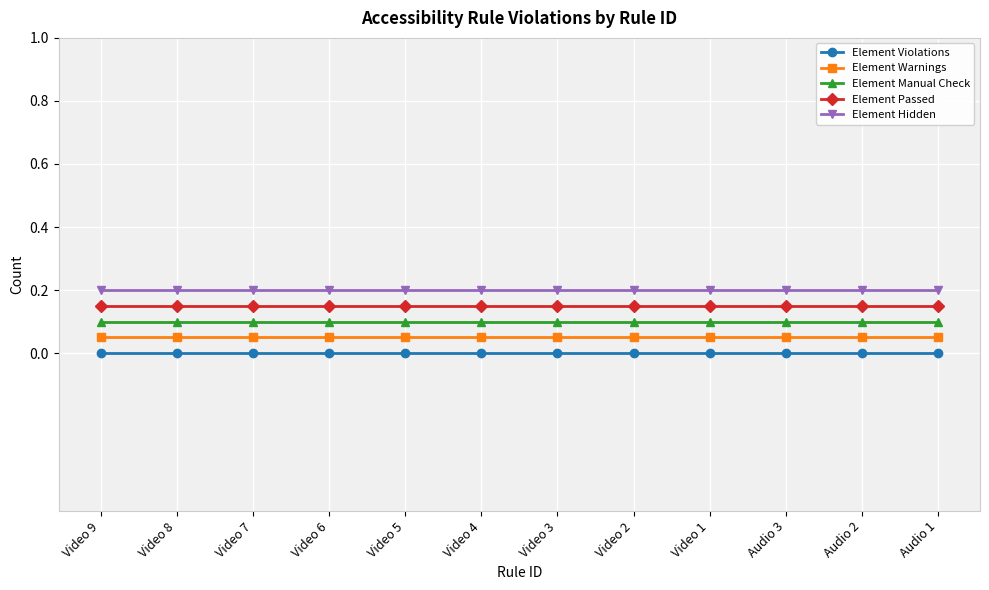

What is the sum of the Element Passed values at Video 4 and Video 6?

0.3